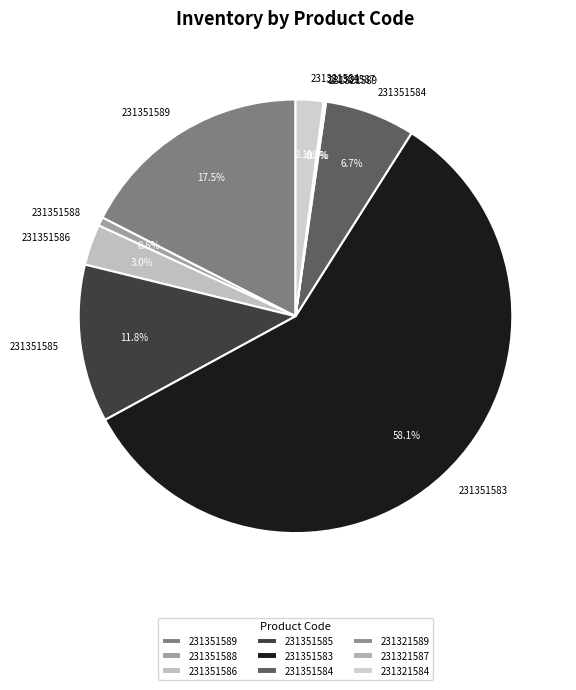

Do 231351584 and 231321584 together represent more than half of the pie?

No